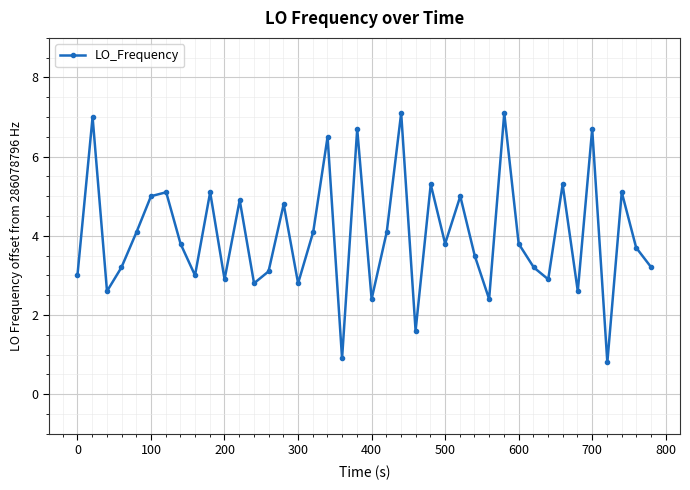

What is the minimum value shown in the chart?

0.8